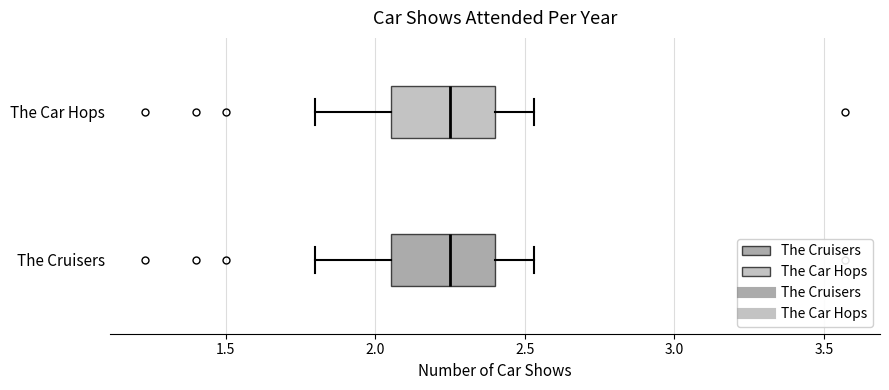

Reading bottom to top, transcribe this box plot: for each box, give where its median line is, the range the box spans, and where its two whiskers end, as read against the x-axis. The values are not printed on the chart, so give them approximately, as read against the axis.

The Cruisers: median 2.25, box 2.05 to 2.40, whiskers 1.80 to 2.55
The Car Hops: median 2.25, box 2.05 to 2.40, whiskers 1.80 to 2.55